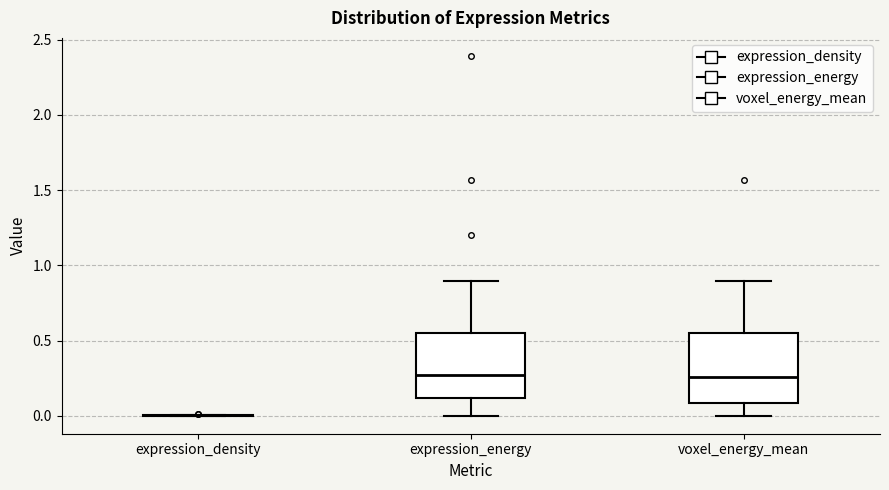

Reading left to right, read every box against the y-axis: the position of its median line, the range the box covers, and the ends of its whiskers. The values are not printed on the chart, so give them approximately, as read against the axis.

expression_density: box collapsed to a line at 0.00, whiskers 0.00 to 0.00
expression_energy: median 0.25, box 0.10 to 0.55, whiskers 0.00 to 0.90
voxel_energy_mean: median 0.25, box 0.10 to 0.55, whiskers 0.00 to 0.90